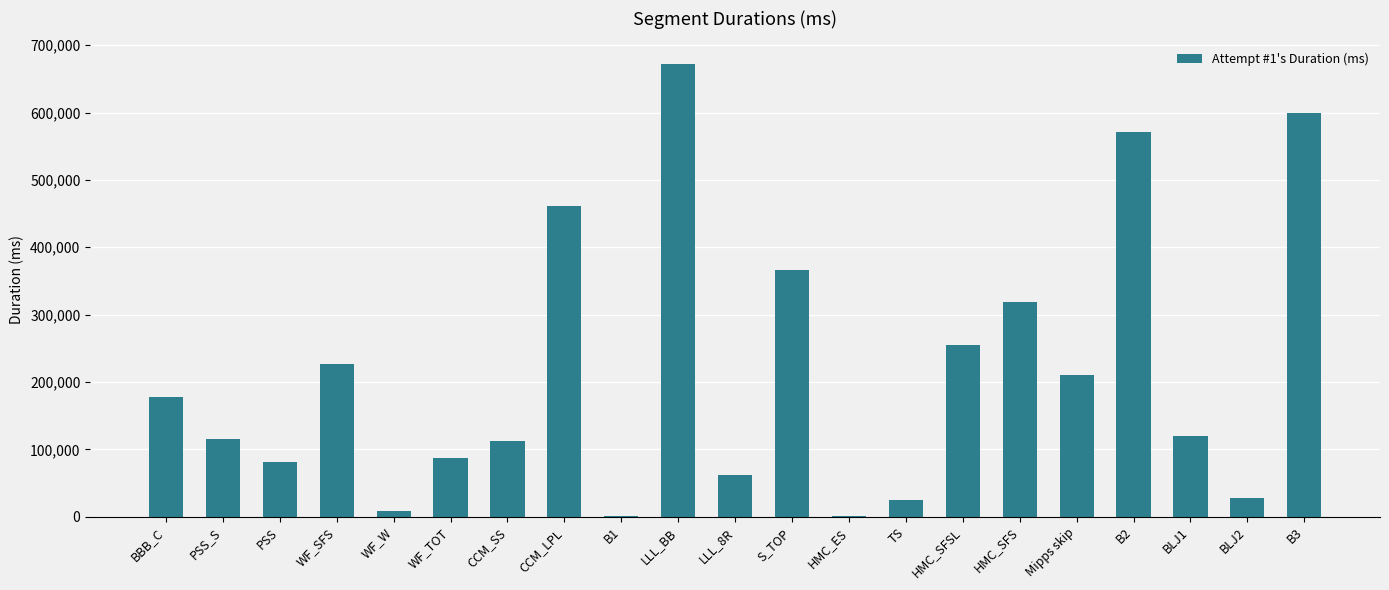

The chart shows a value of 149743 at HMC_SFSL. True or false?

False